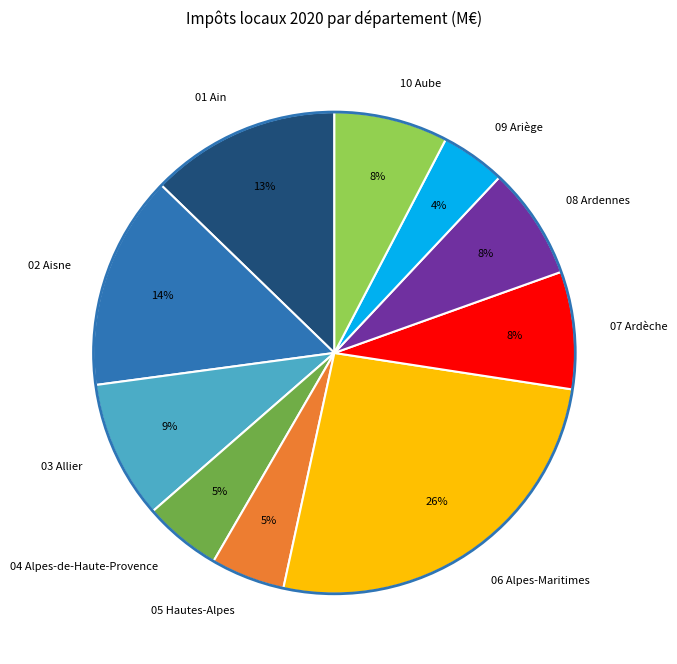

Between 07 Ardèche and 02 Aisne, which is larger?

02 Aisne